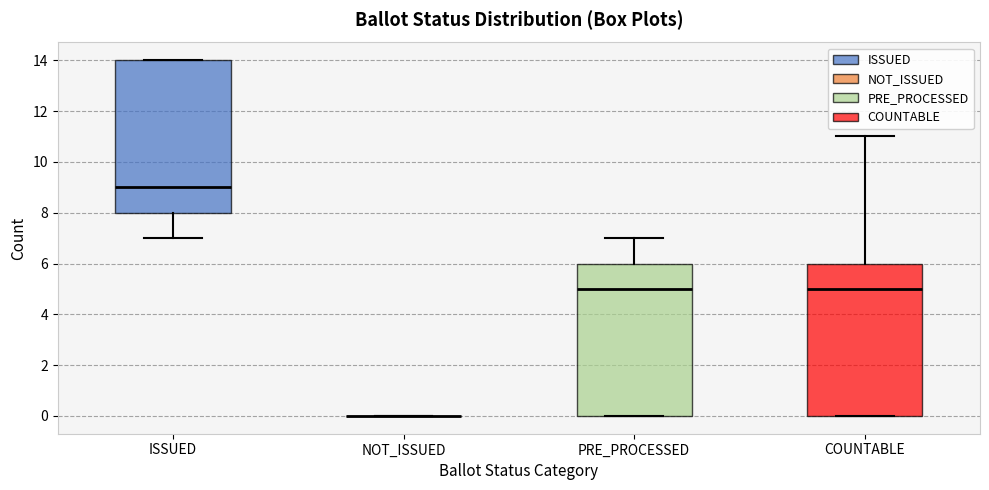

Reading left to right, read every box against the y-axis: the position of its median line, the range the box covers, and the ends of its whiskers. The values are not printed on the chart, so give them approximately, as read against the axis.

ISSUED: median 9, box 8 to 14, whiskers 7 to 14
NOT_ISSUED: box collapsed to a line at 0, whiskers 0 to 0
PRE_PROCESSED: median 5, box 0 to 6, whiskers 0 to 7
COUNTABLE: median 5, box 0 to 6, whiskers 0 to 11